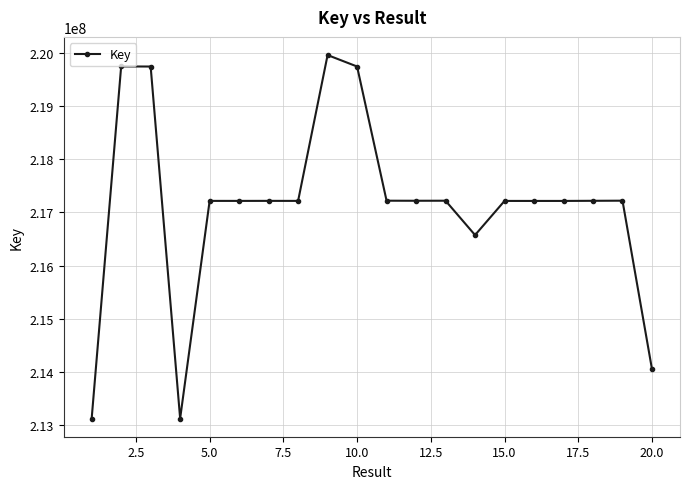

True or false: the data has more than 2 interior local peaks.

True